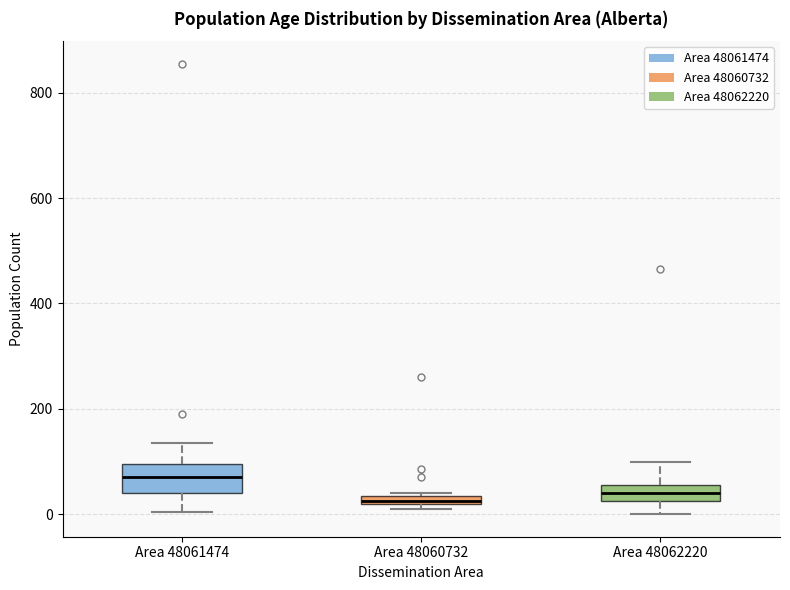

Which box is the tallest, from its lower edge to its upper edge?

Area 48061474